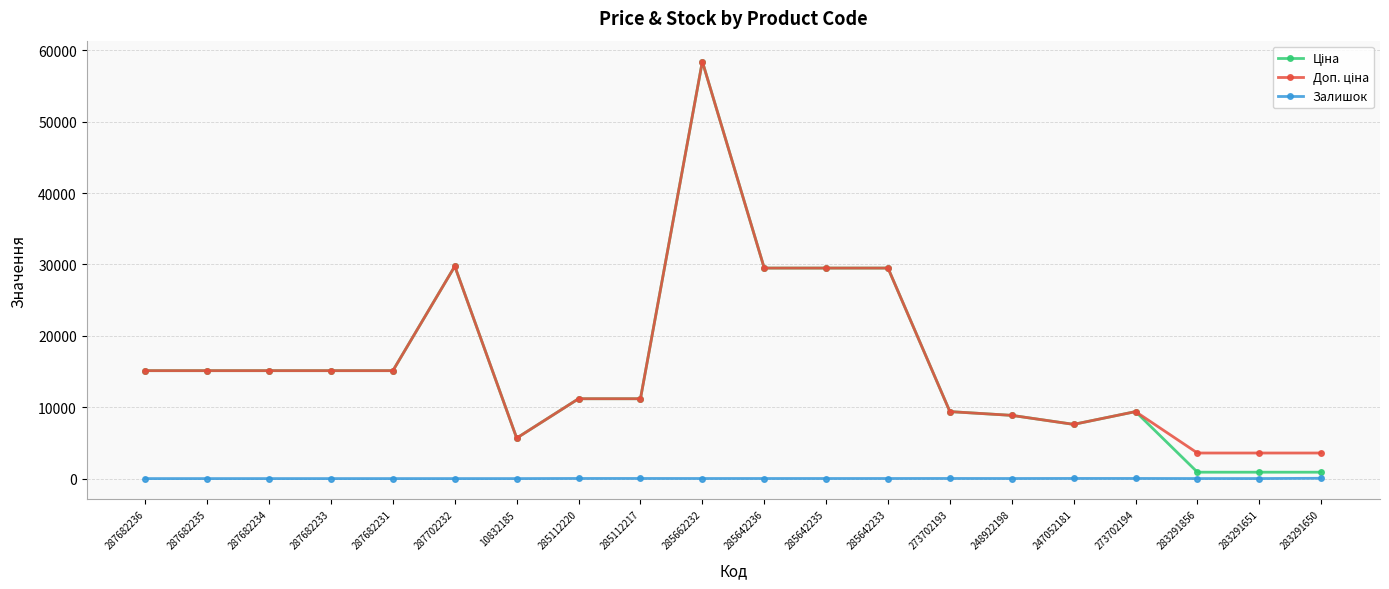

Is it true that Залишок equals 0.0 at 287702232?

True